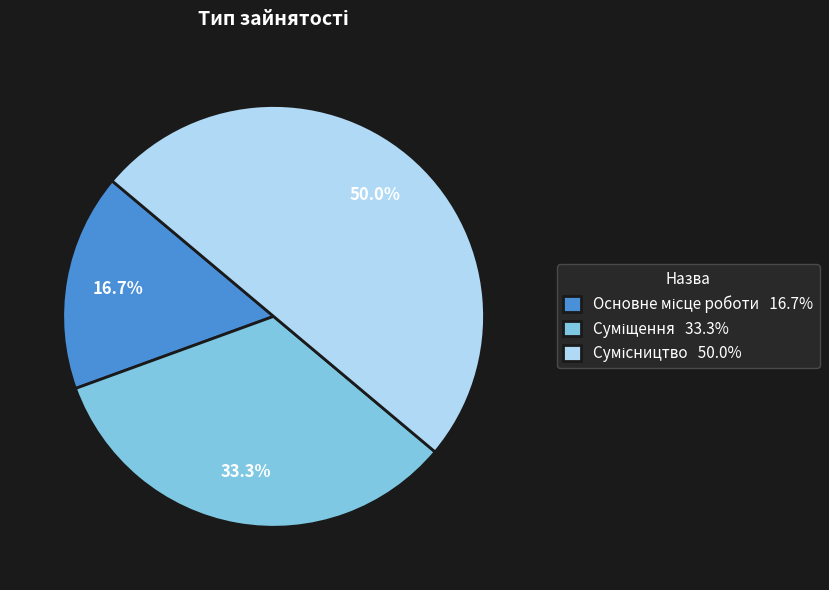

How many slices are in this pie chart?

3